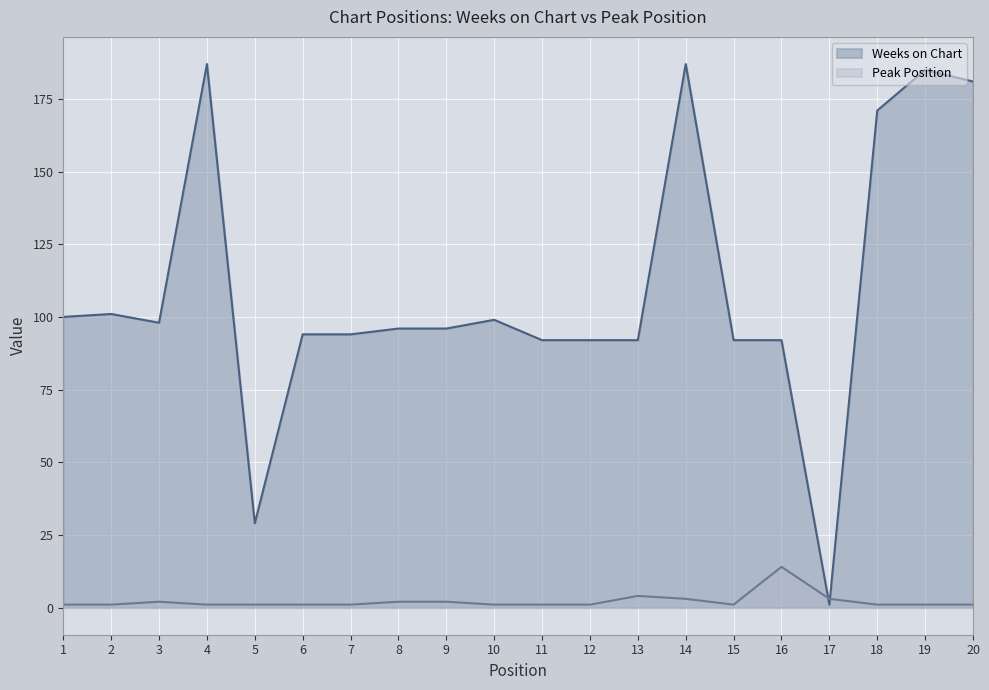

At which label is Weeks on Chart closest to 94?

6